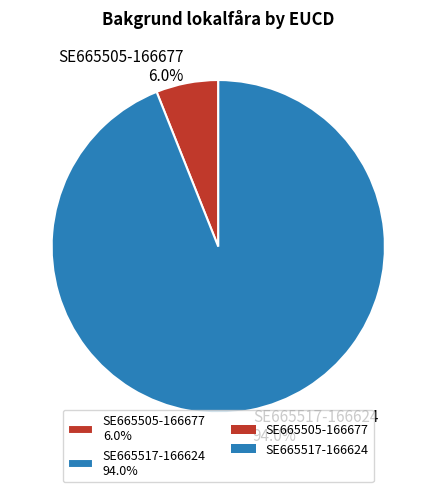

How many slices are in this pie chart?

2